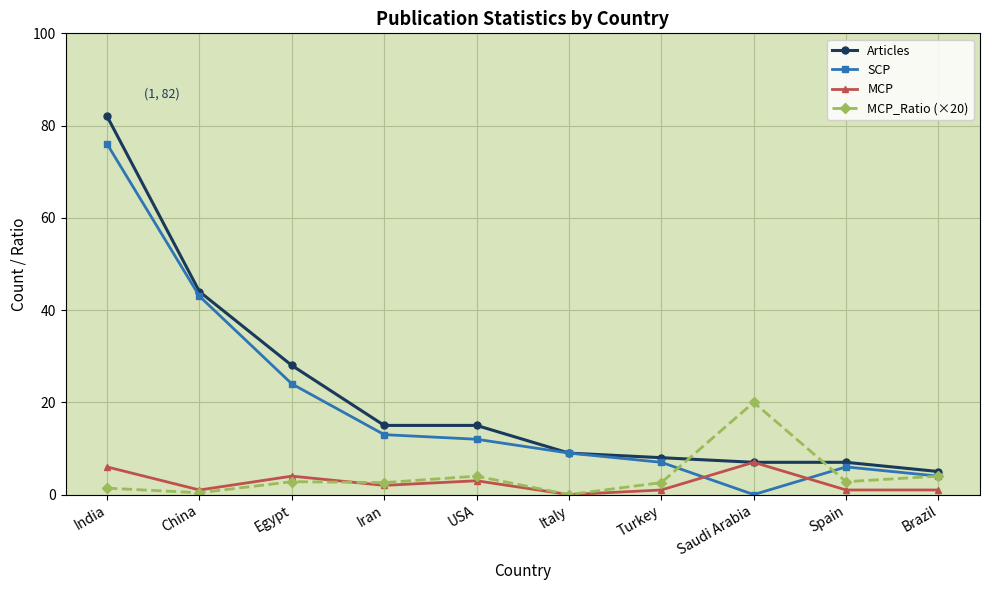

True or false: Articles has a value of 44.0 at China.

True